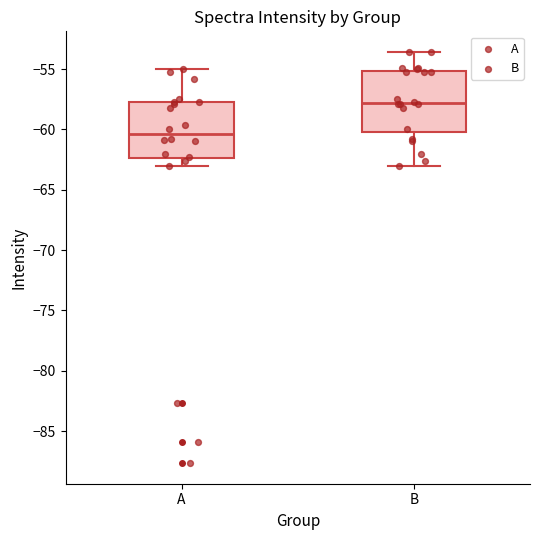

Which box has the lowest median line?

A